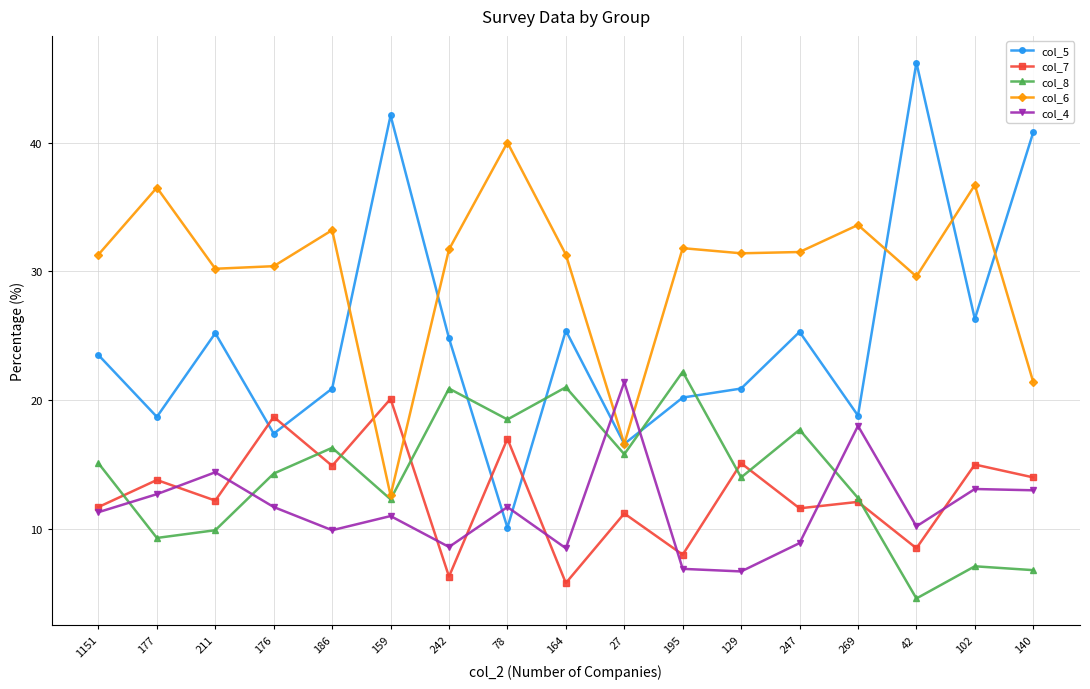

How many lines are shown in the chart?

5